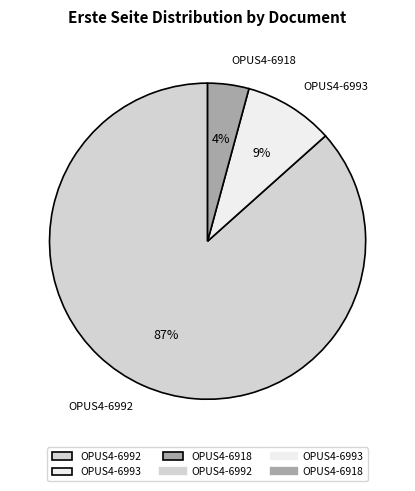

What is the ratio of the value at OPUS4-6993 to the value at OPUS4-6918?

2.2